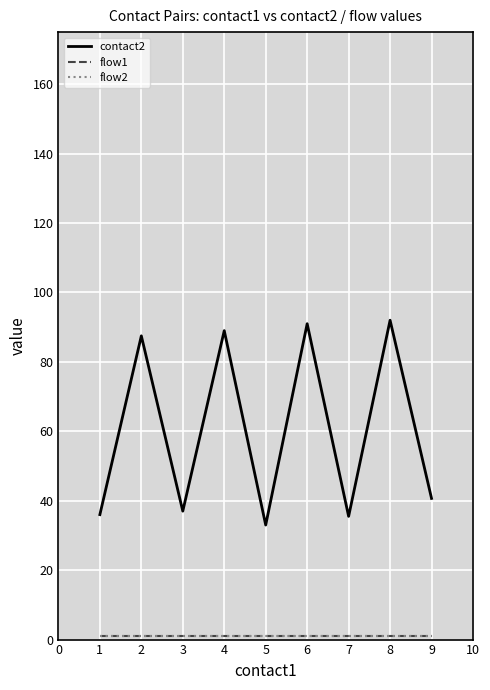

The contact2 series shows 35.5 at 7. True or false?

True